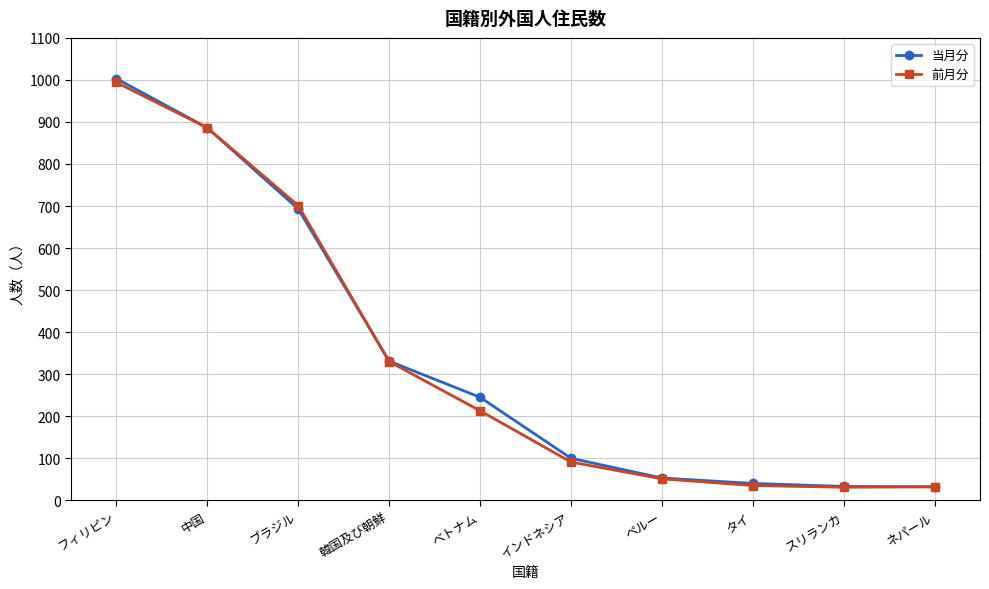

What is the total value across all series at 中国?

1772